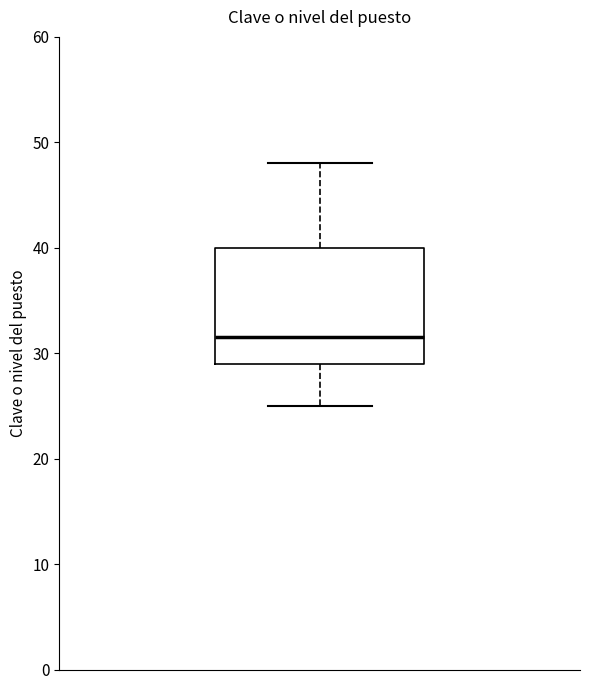

Read this box plot against the y-axis: the position of the median line, the range covered by the box, and the ends of both whiskers. The values are not printed on the chart, so give them approximately, as read against the axis.

median 32, box 29 to 40, whiskers 25 to 48